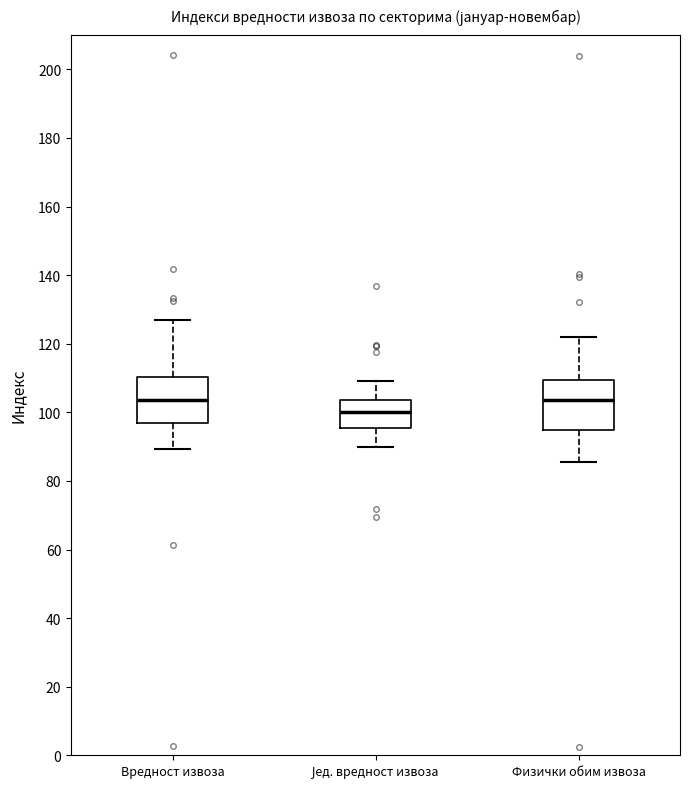

Reading left to right, transcribe this box plot: for each box, give where its median line is, the range the box spans, and where its two whiskers end, as read against the y-axis. The values are not printed on the chart, so give them approximately, as read against the axis.

Вредност извоза: median 104, box 96 to 110, whiskers 90 to 126
Јед. вредност извоза: median 100, box 96 to 104, whiskers 90 to 110
Физички обим извоза: median 104, box 94 to 110, whiskers 86 to 122